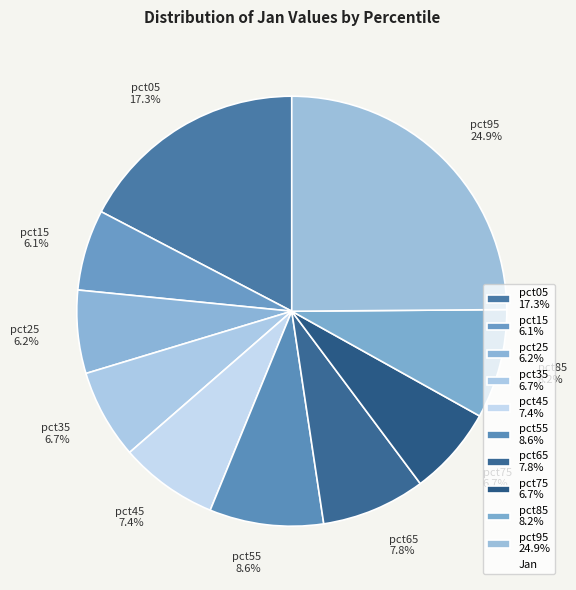

To the nearest percent, what is the average slice percentage?

10%